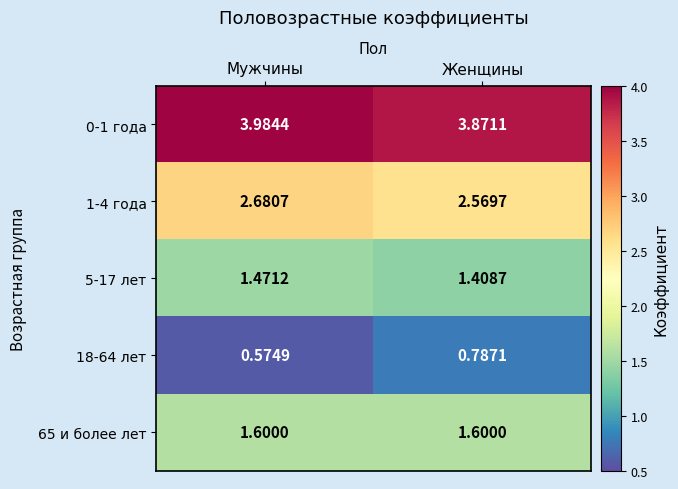

Which category has the lowest value across all series?

Мужчины